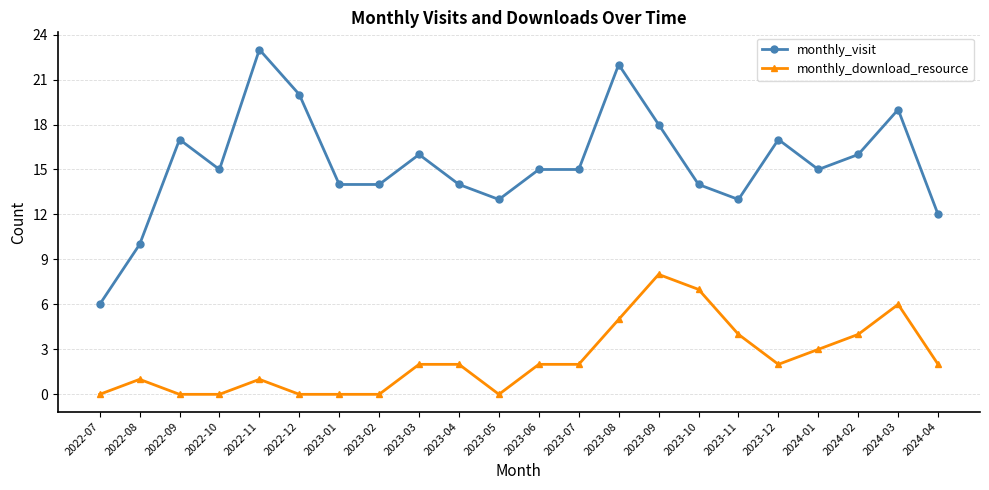

What is the maximum value shown in the chart?

23